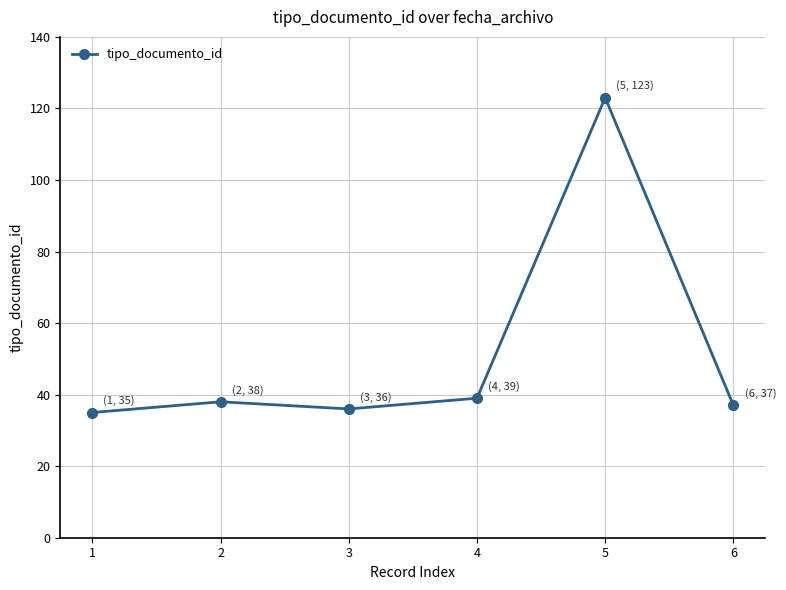

What is the sum of the values at 3 and 6?

73